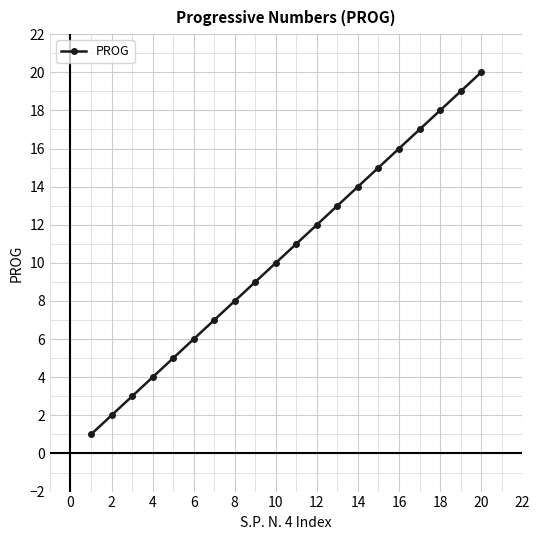

What is the value of the 12th point from the left?

12